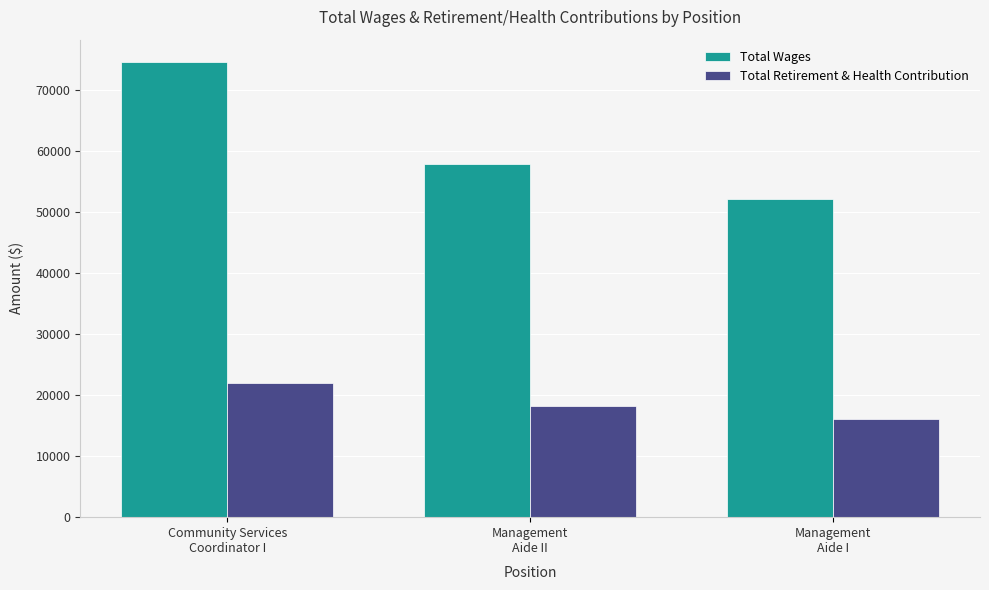

What is the label of the 1st bar from the right?

Management
Aide I